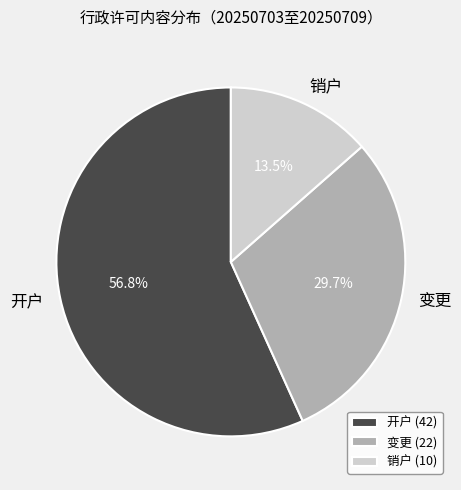

Count the number of slices in the pie.

3